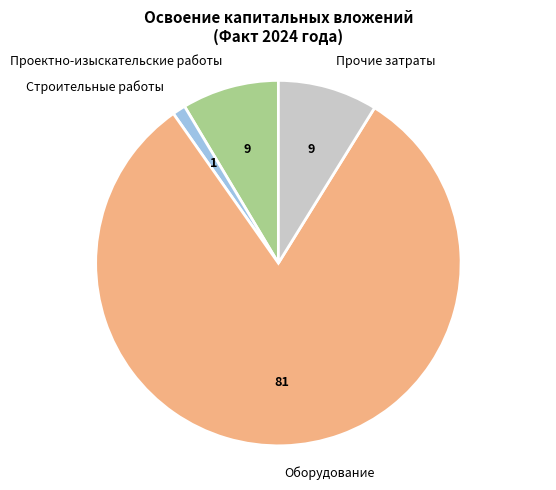

Which category accounts for the majority?

Оборудование